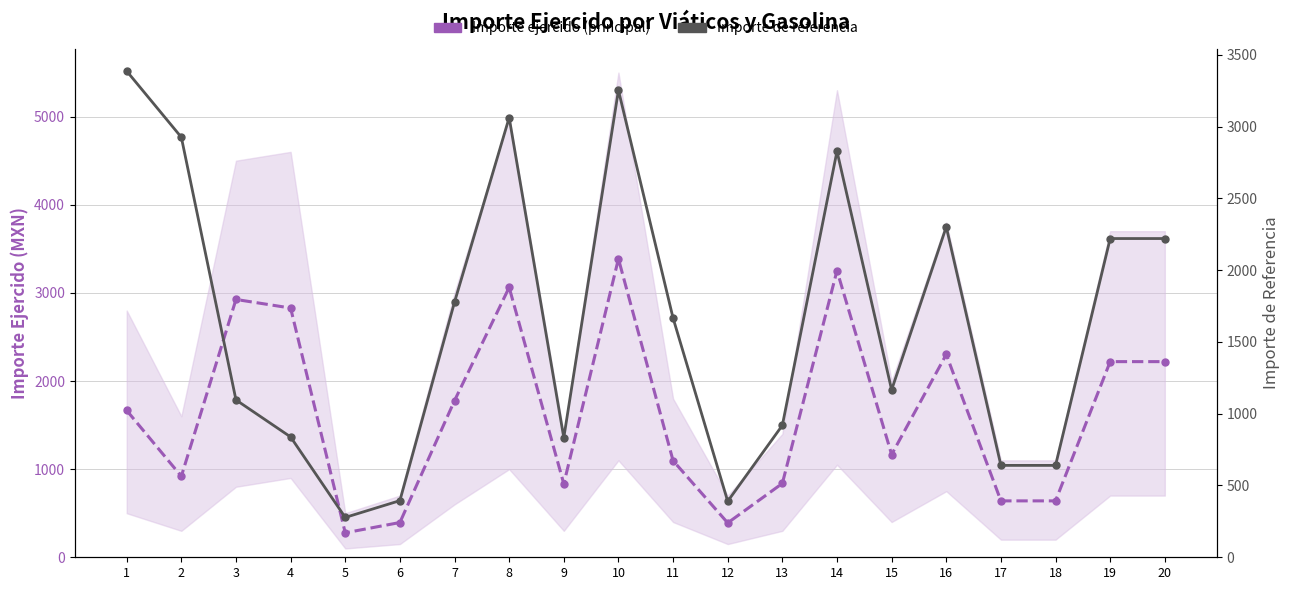

What is the value of the Importe ejercido (principal) point at the 17th from the left?

640.0